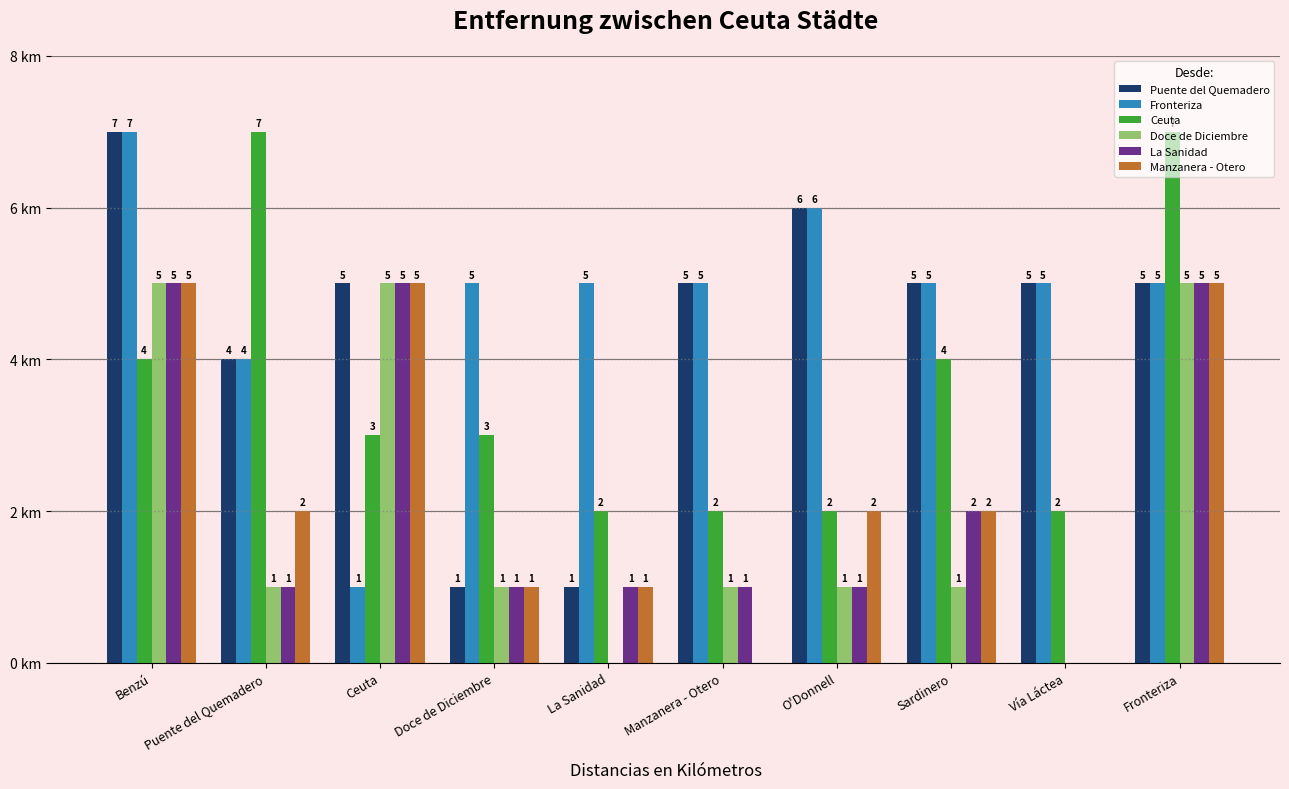

At which label is Fronteriza closest to 4?

Puente del Quemadero